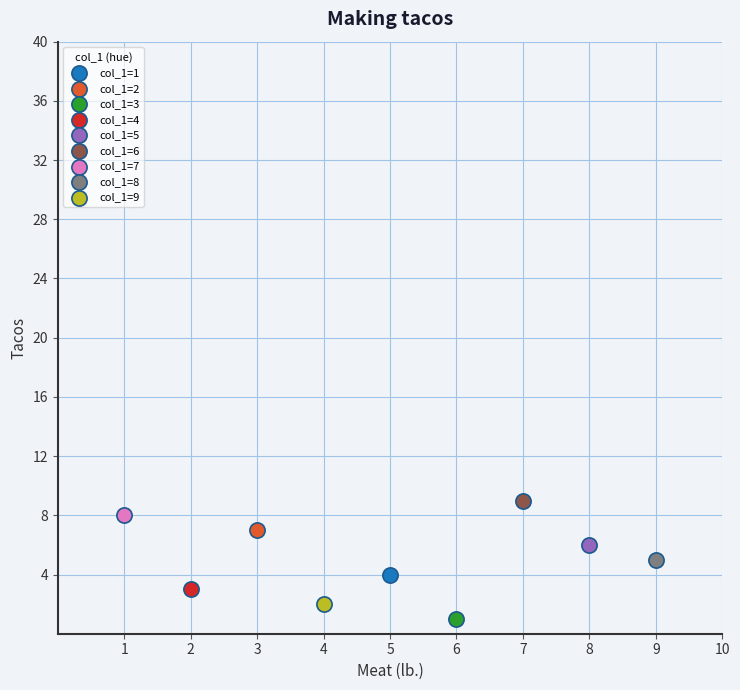

What are all the series names shown in the legend?

col_1=1, col_1=2, col_1=3, col_1=4, col_1=5, col_1=6, col_1=7, col_1=8, col_1=9